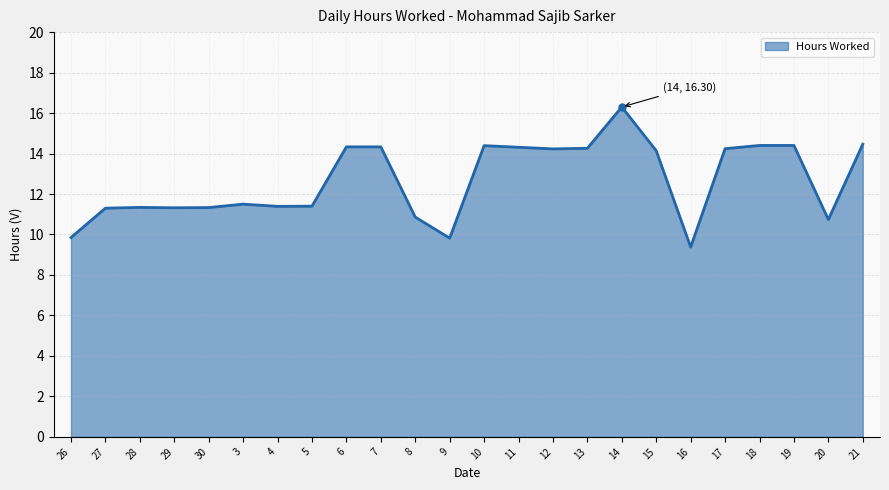

The chart shows a value of 20.1 at 11. True or false?

False